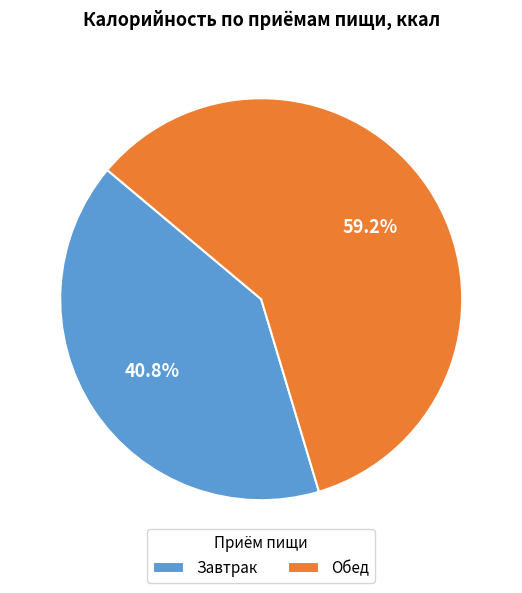

What is the largest slice in the pie chart?

Обед